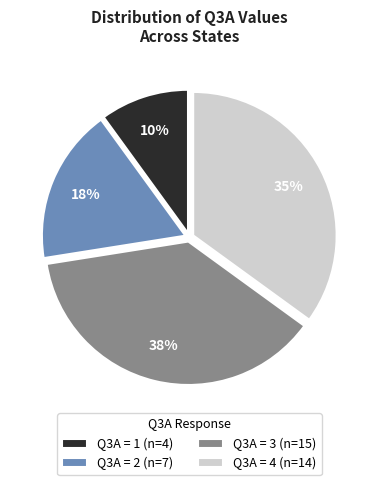

Between Q3A = 3 (n=15) and Q3A = 2 (n=7), which is larger?

Q3A = 3 (n=15)